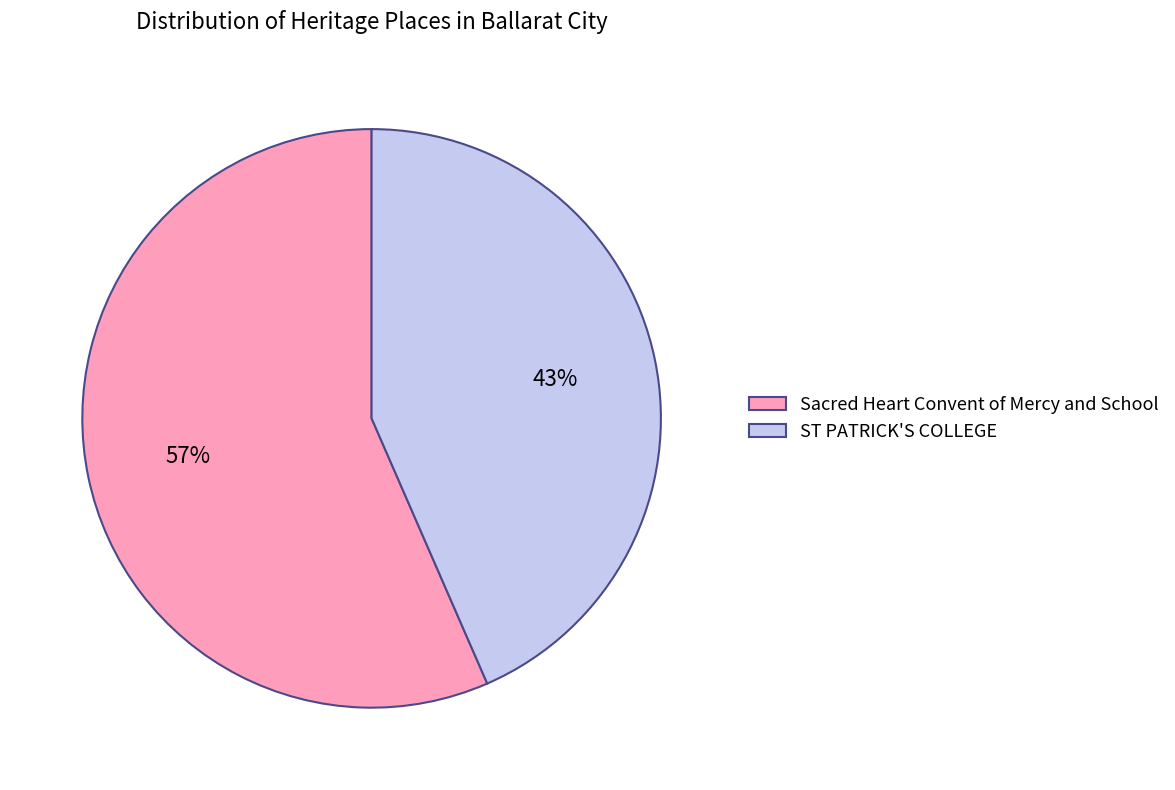

To the nearest percent, what is the combined percentage of ST PATRICK'S COLLEGE and Sacred Heart Convent of Mercy and School?

100%